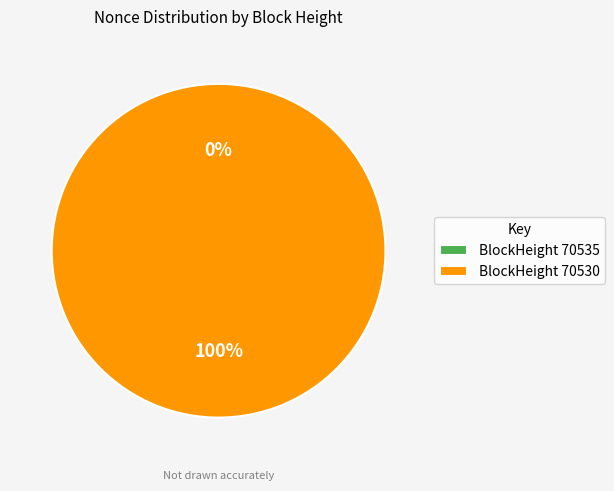

Is the sum of 70530 and 70535 greater than half?

Yes